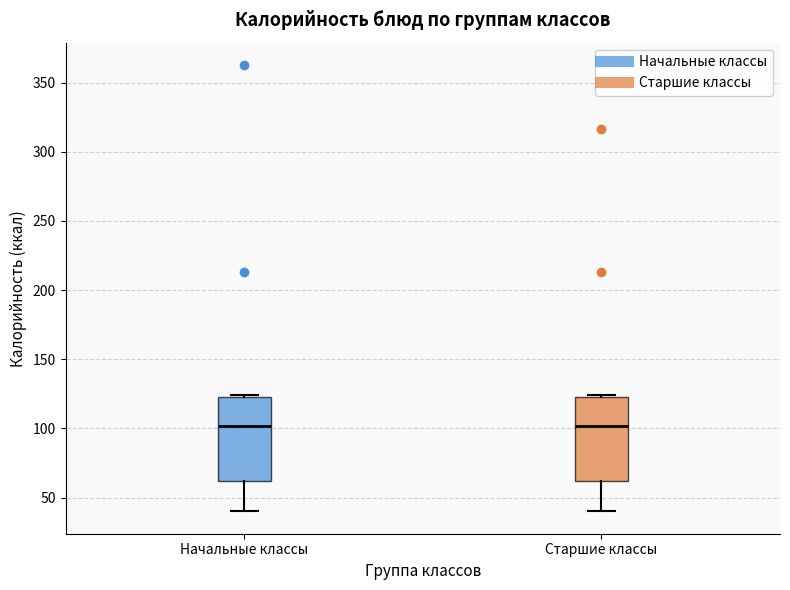

Reading left to right, transcribe this box plot: for each box, give where its median line is, the range the box spans, and where its two whiskers end, as read against the y-axis. The values are not printed on the chart, so give them approximately, as read against the axis.

Начальные классы: median 100, box 60 to 125, whiskers 40 to 125 (just above the box's upper edge)
Старшие классы: median 100, box 60 to 125, whiskers 40 to 125 (just above the box's upper edge)